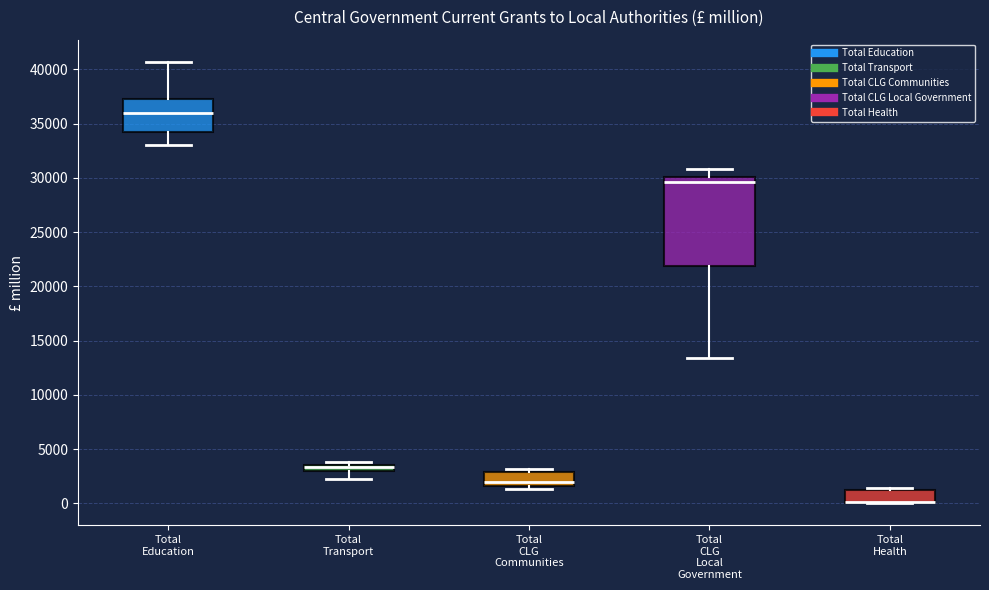

Where is the upper edge of the box for Total Health on the y-axis? The values are not printed on the chart, so give them approximately, as read against the axis.

1000